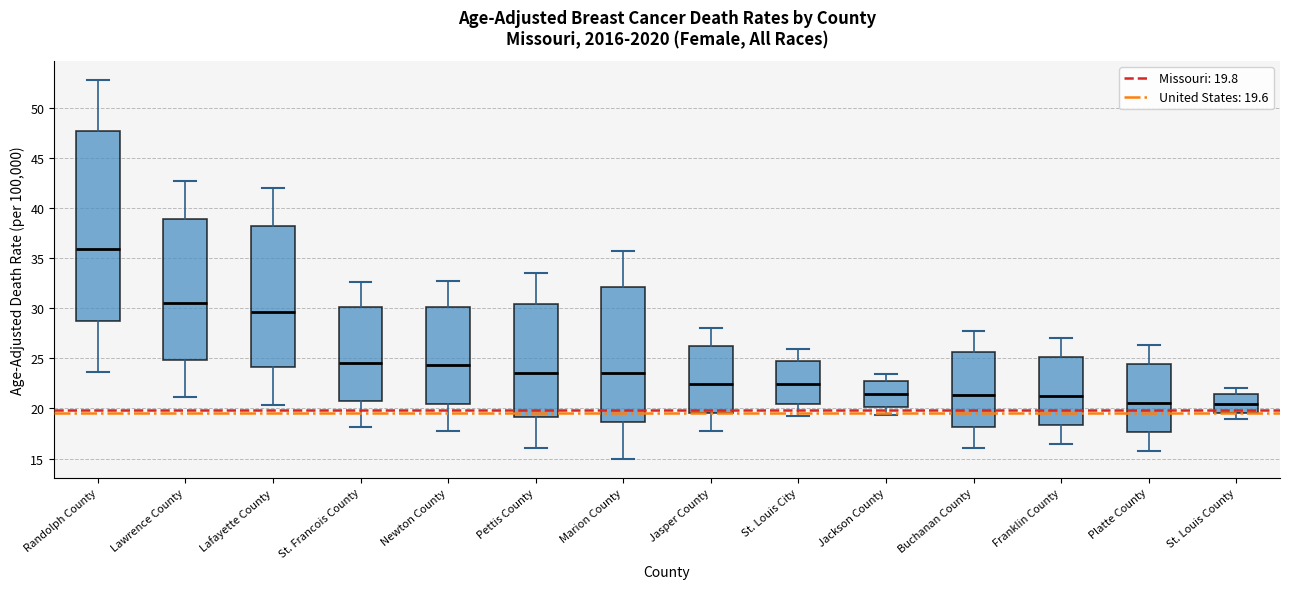

Where is the lower edge of the box for St. Francois County on the y-axis? The values are not printed on the chart, so give them approximately, as read against the axis.

20.5